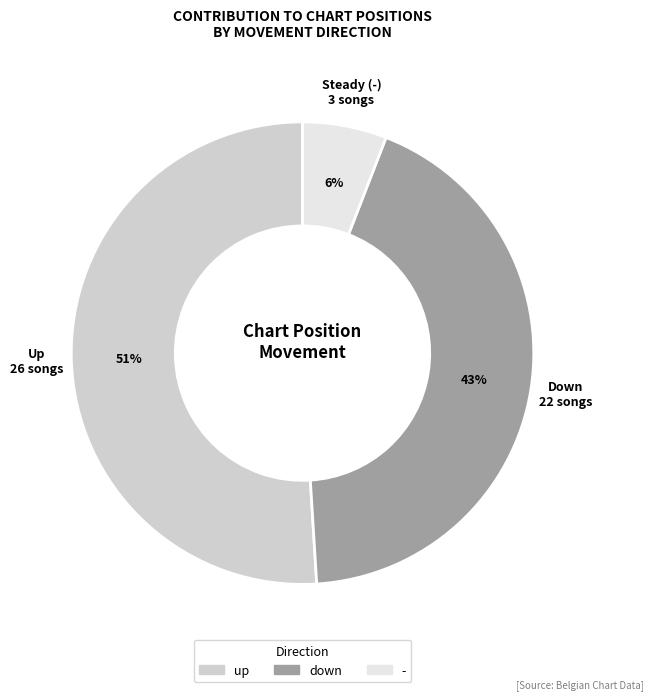

To the nearest percent, what is the difference between the up and down slice percentages?

8%